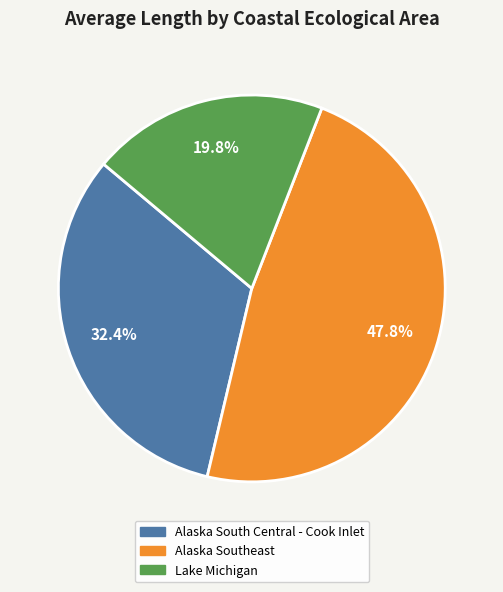

What is the ratio of the value at Alaska South Central - Cook Inlet to the value at Lake Michigan?

1.6